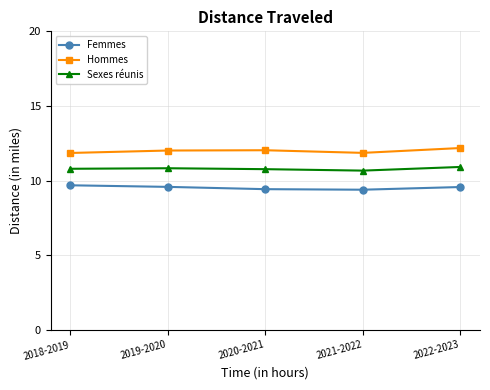

Is the value of Femmes at 2019-2020 greater than the value of Hommes at 2018-2019?

No